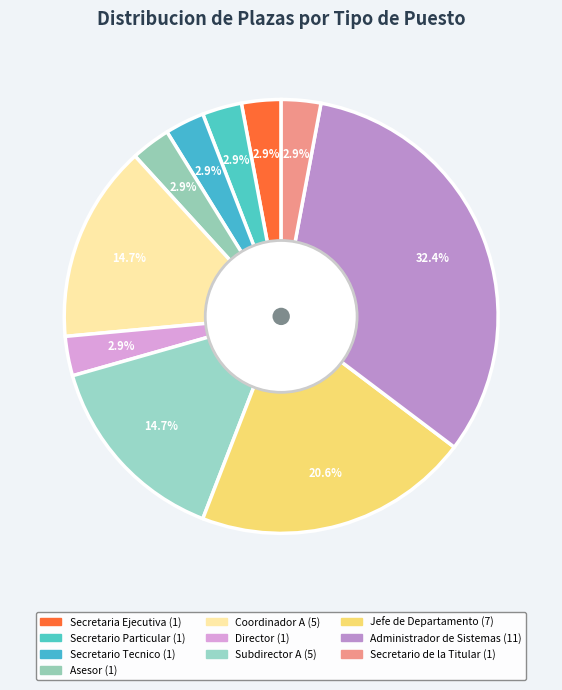

What is the smallest slice in the pie chart?

Secretaria Ejecutiva